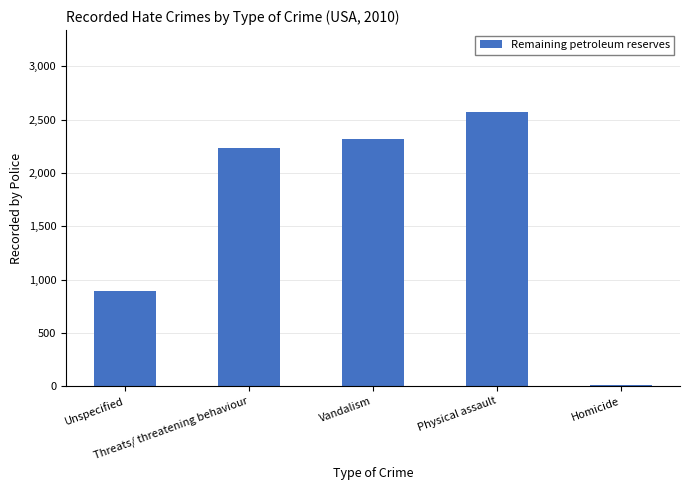

Where is the data nearest to the value 1288?

Unspecified